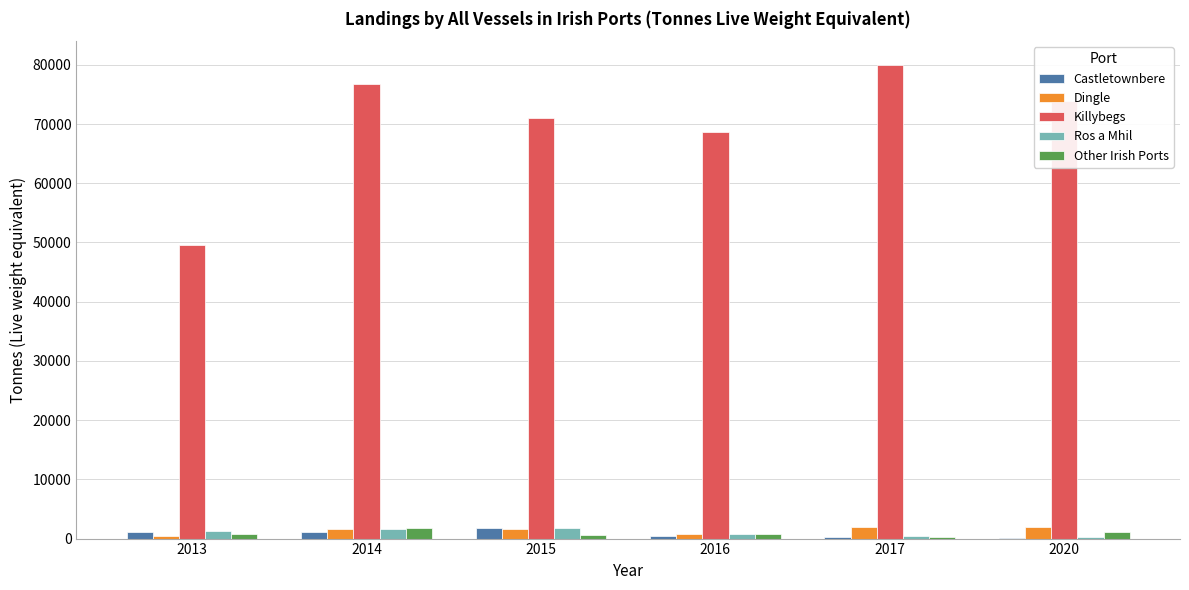

At which label does Killybegs reach its peak?

2017